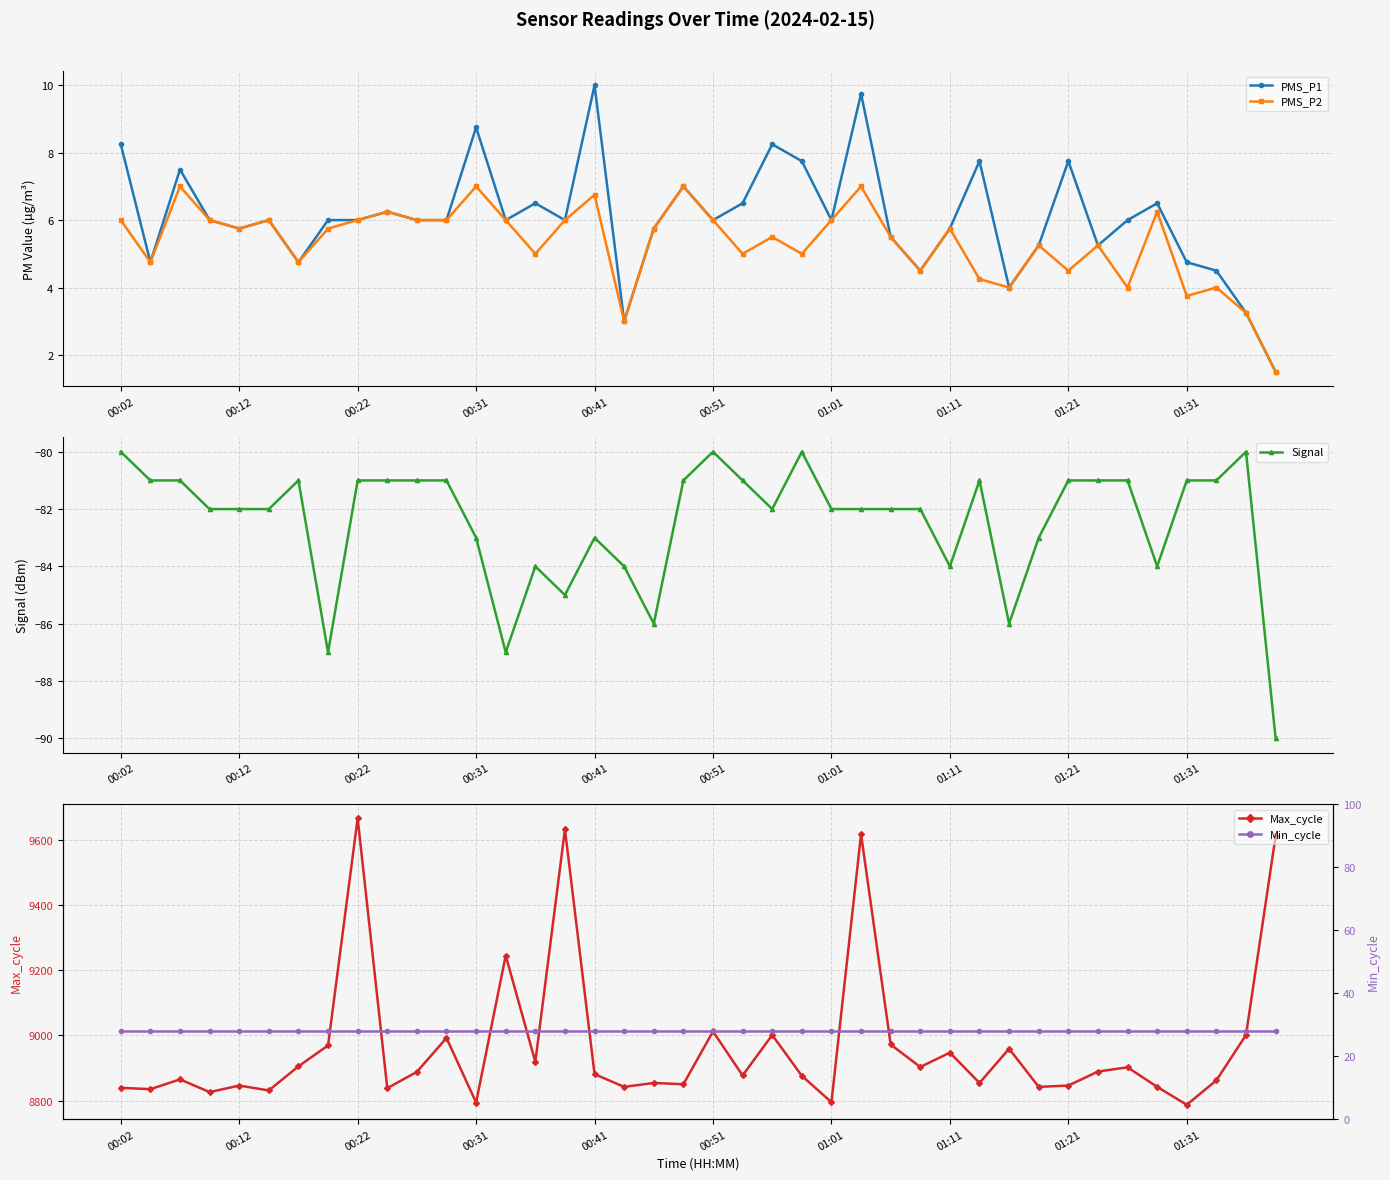

What is the difference between the Signal values at 25 and 28?

2.0